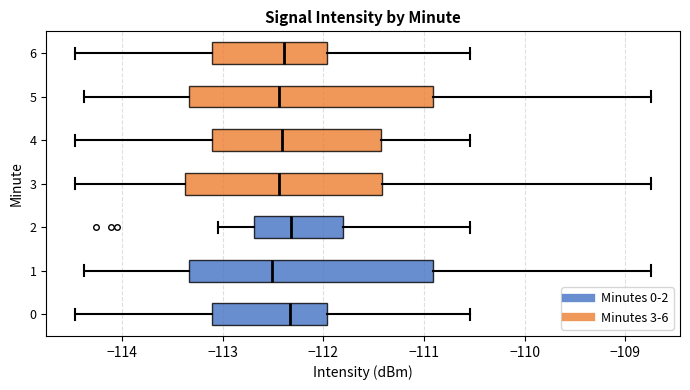

Where does the median line of the box at y = 2 sit on the x-axis? The values are not printed on the chart, so give them approximately, as read against the axis.

-112.3